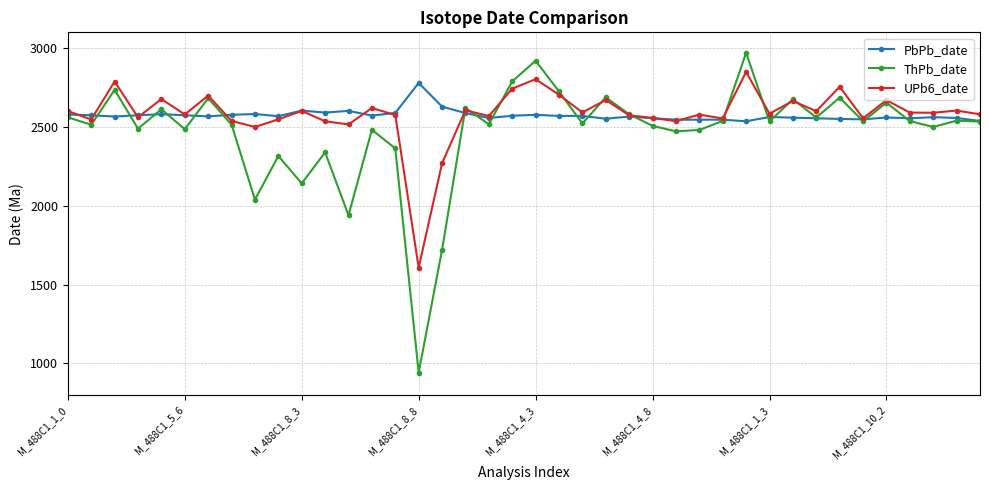

Count the number of data series in this chart.

3